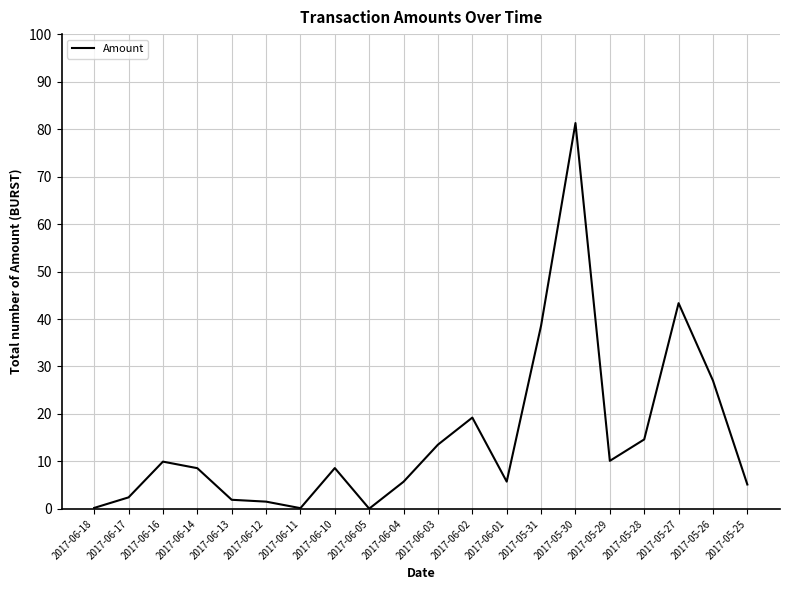

The chart shows a value of 5.7 at 2017-05-29. True or false?

False